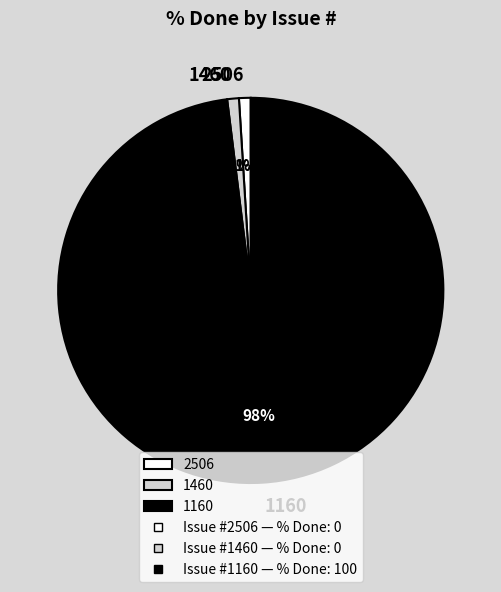

To the nearest percent, what is the difference between the 2506 and 1160 slice percentages?

97%